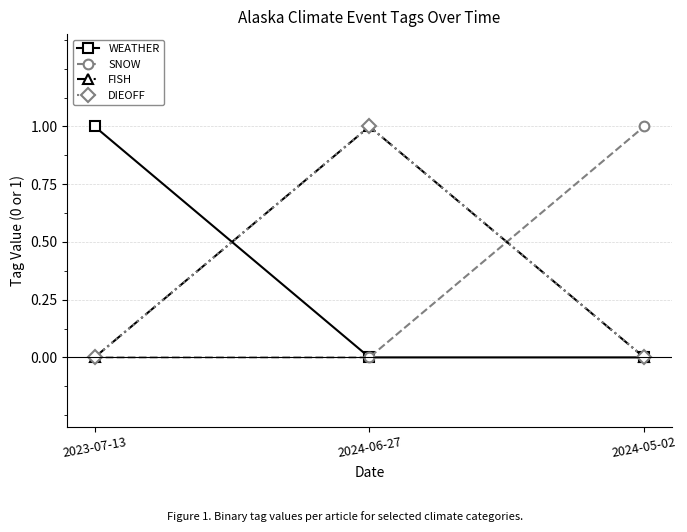

Does the chart have visible grid lines?

Yes